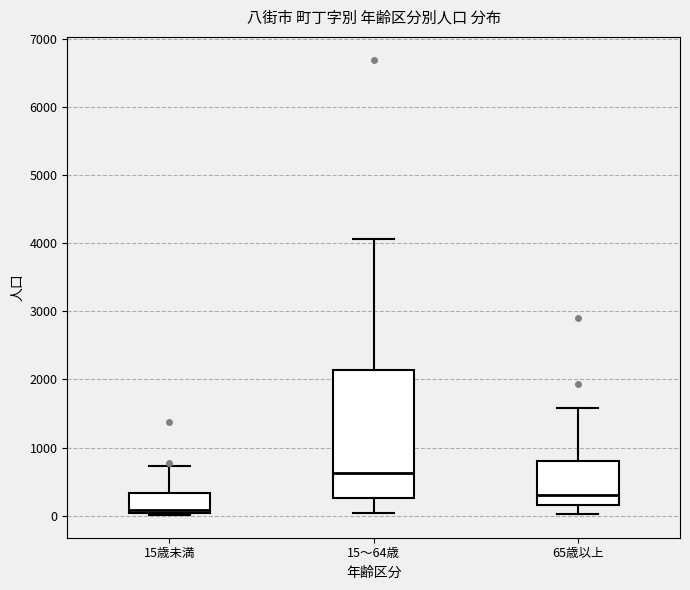

Comparing the boxes themselves (not the whiskers), which one is the tallest?

15～64歳